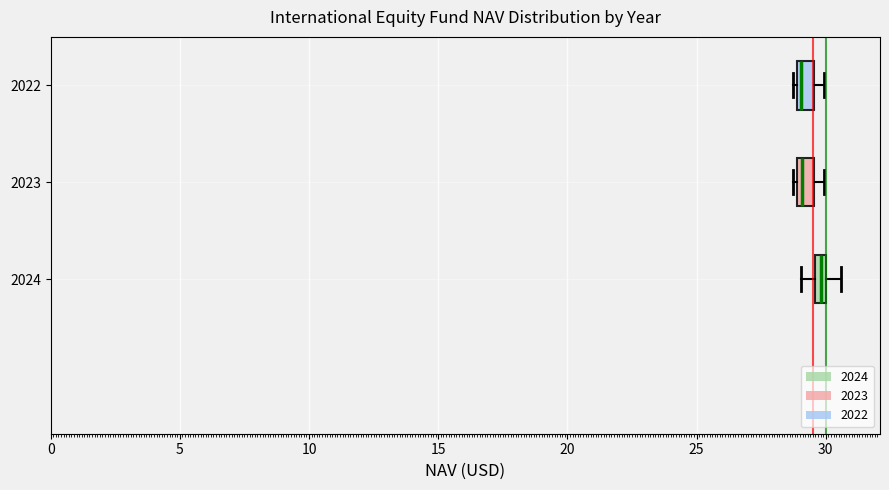

Where is the right edge of the box at y = 2023 on the x-axis? The values are not printed on the chart, so give them approximately, as read against the axis.

29.5